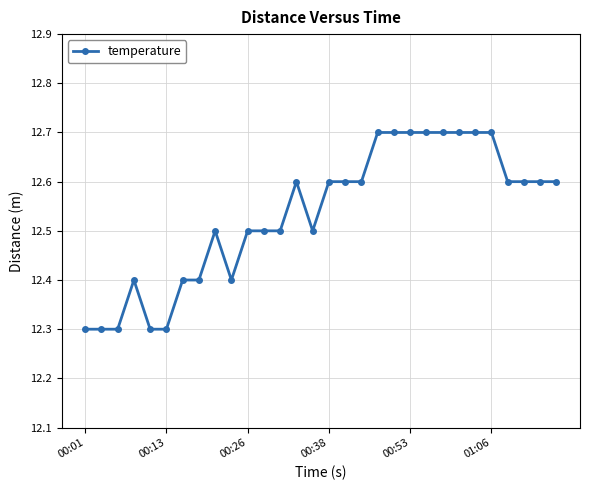

Reading left to right, extract all data points from this chart.

12.3	12.3	12.3	12.4	12.3	12.3	12.4	12.4	12.5	12.4	12.5	12.5	12.5	12.6	12.5	12.6	12.6	12.6	12.7	12.7	12.7	12.7	12.7	12.7	12.7	12.7	12.6	12.6	12.6	12.6